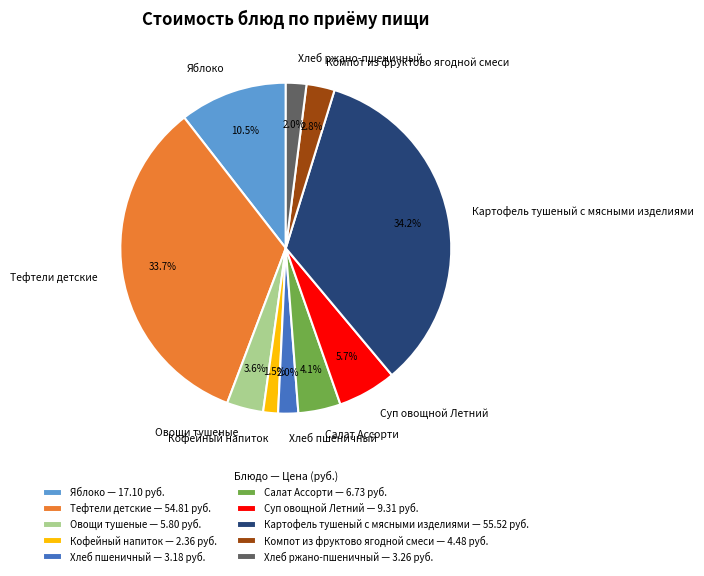

What is the total percentage of Картофель тушеный с мясными изделиями and Хлеб ржано-пшеничный?

36.2%